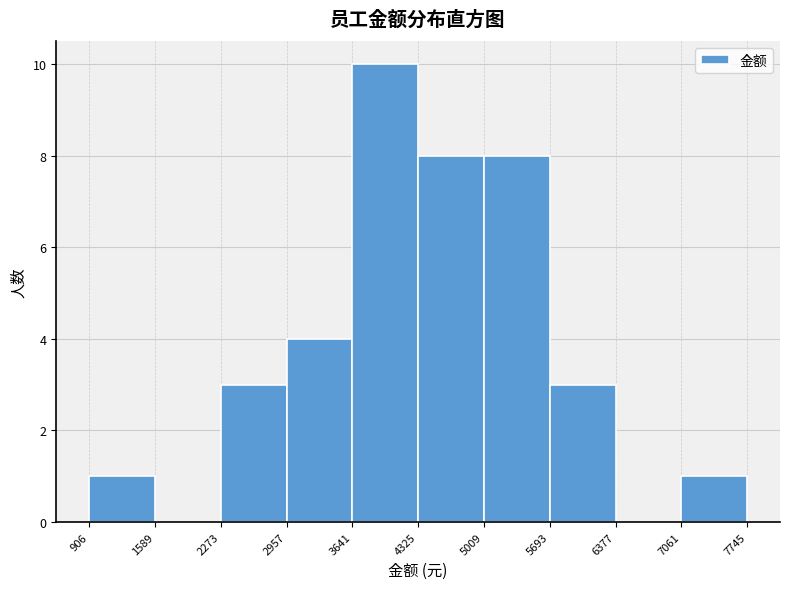

Reading left to right, list every bar in this chart as the range it spans on the x-axis followed by its height. The values are not printed on the chart, so give them approximately, as read against the axis.

906 to 1589: 1
1589 to 2273: 0
2273 to 2957: 3
2957 to 3641: 4
3641 to 4325: 10
4325 to 5009: 8
5009 to 5693: 8
5693 to 6377: 3
6377 to 7061: 0
7061 to 7745: 1